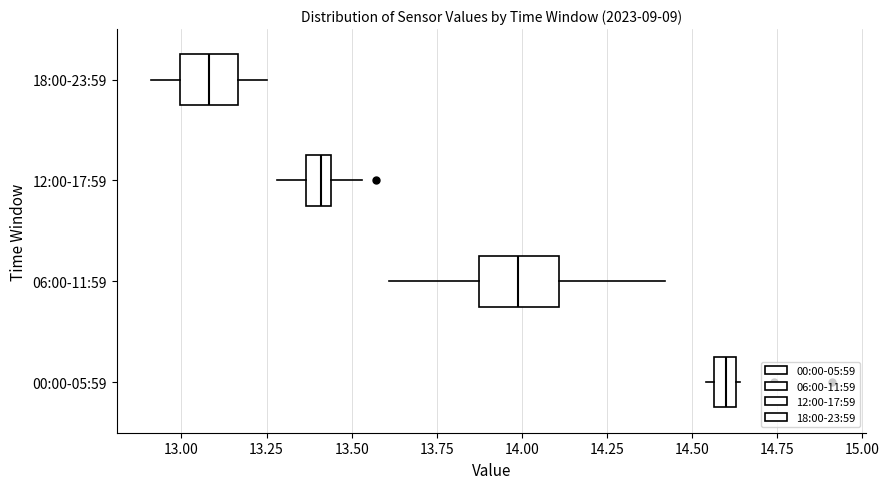

Which box is the widest, from its left edge to its right edge?

06:00-11:59